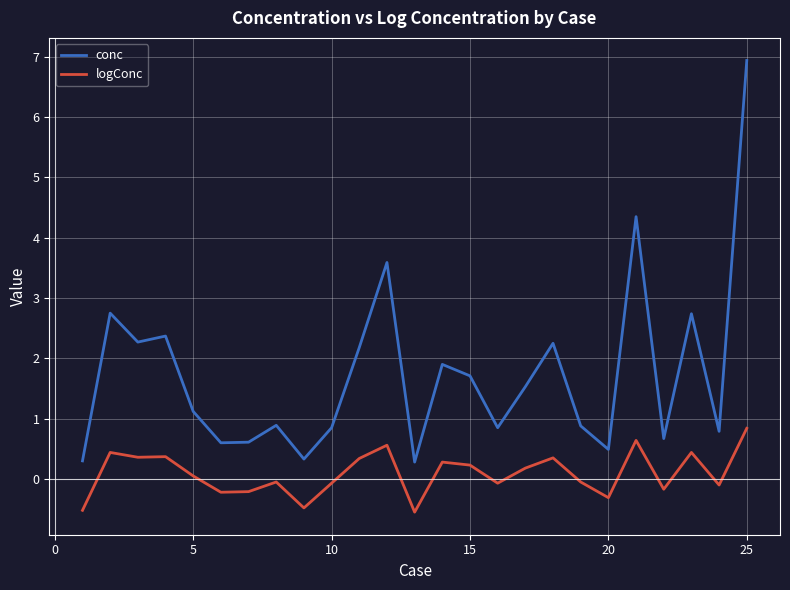

Which series has the widest spread of values?

conc